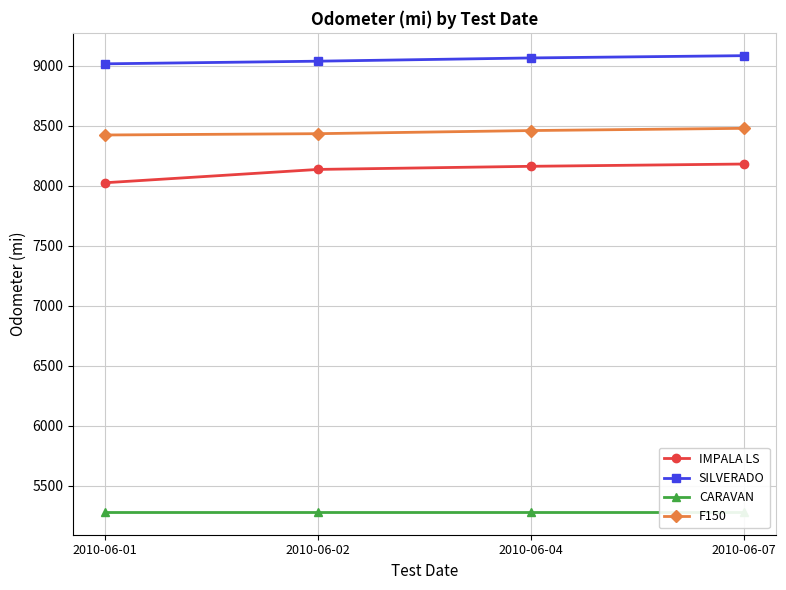

Reading right to left, list all the values displayed in this chart.

IMPALA LS: 2010-06-07=8181.0	2010-06-04=8162.0	2010-06-02=8136.0	2010-06-01=8025.0
SILVERADO: 2010-06-07=9084.0	2010-06-04=9065.0	2010-06-02=9038.0	2010-06-01=9016.0
CARAVAN: 2010-06-07=5282.0	2010-06-04=5282.0	2010-06-02=5282.0	2010-06-01=5282.0
F150: 2010-06-07=8478.5	2010-06-04=8459.9	2010-06-02=8433.9	2010-06-01=8422.9